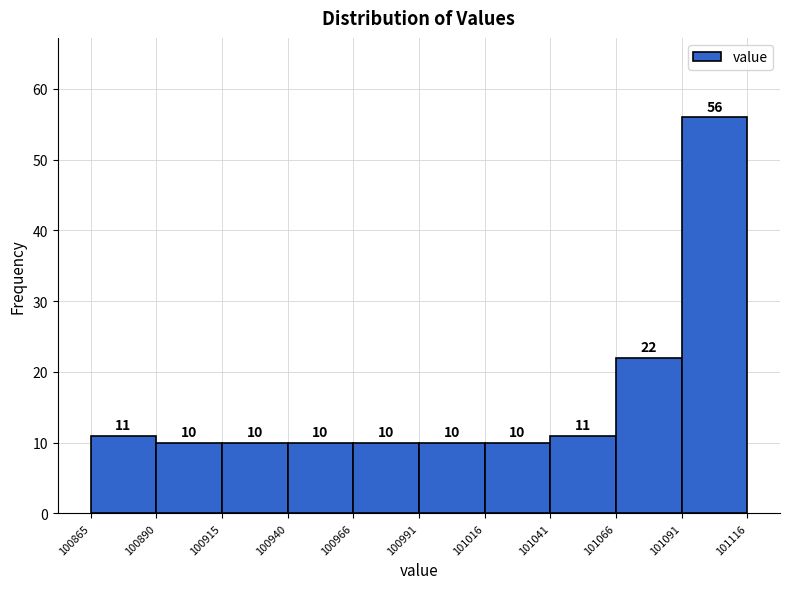

Reading left to right, list every bar in this chart as the range it spans on the x-axis followed by its height.

100865 to 100890: 11
100890 to 100915: 10
100915 to 100940: 10
100940 to 100966: 10
100966 to 100991: 10
100991 to 101016: 10
101016 to 101041: 10
101041 to 101066: 11
101066 to 101091: 22
101091 to 101116: 56